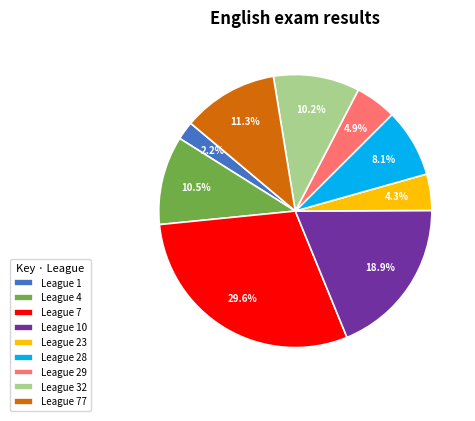

What portion of the pie excludes League 77?

88.7%